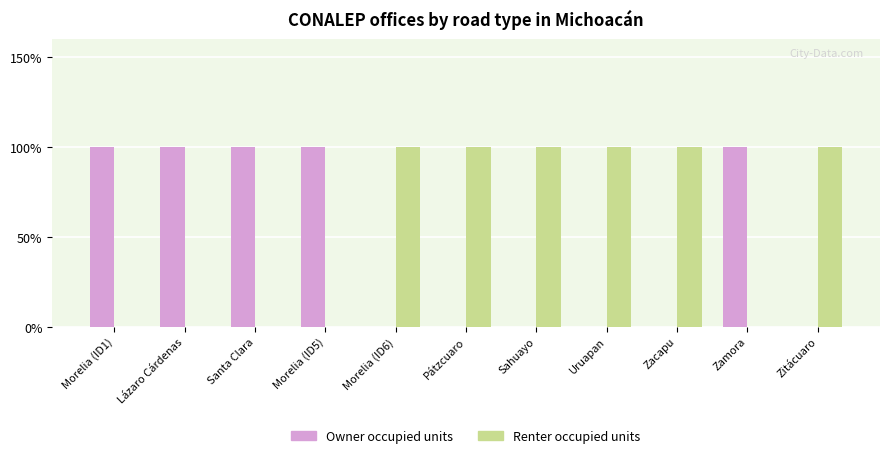

What are all the series names shown in the legend?

Owner occupied units, Renter occupied units